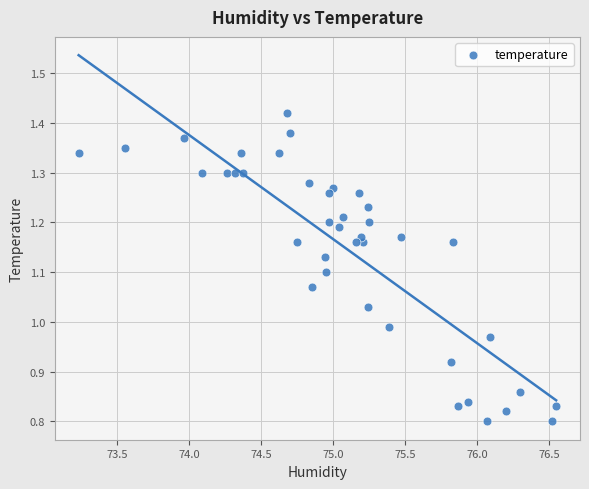

What is the range of X values (max minus min)?

3.3